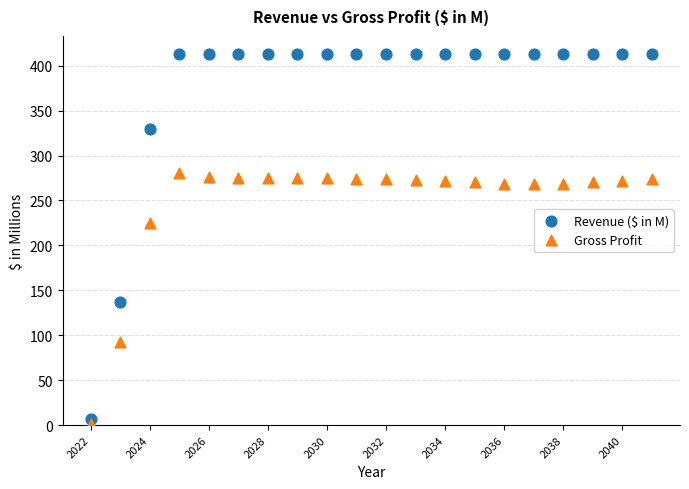

What is the X range (max minus min) for the scatter plot?

19.0